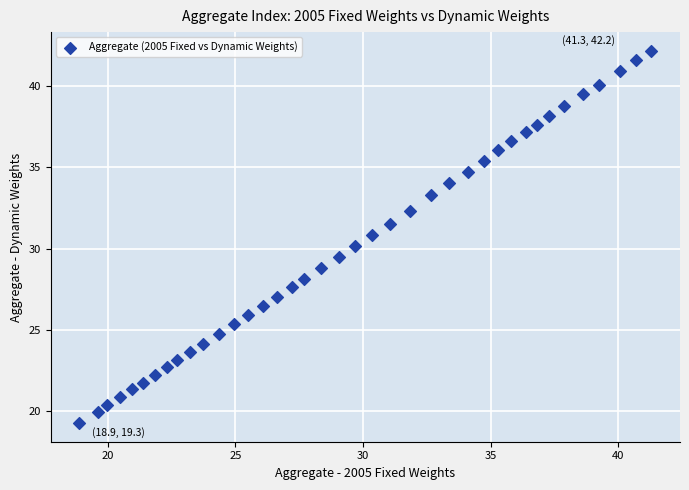

What is the range of Y values (max minus min)?

22.9